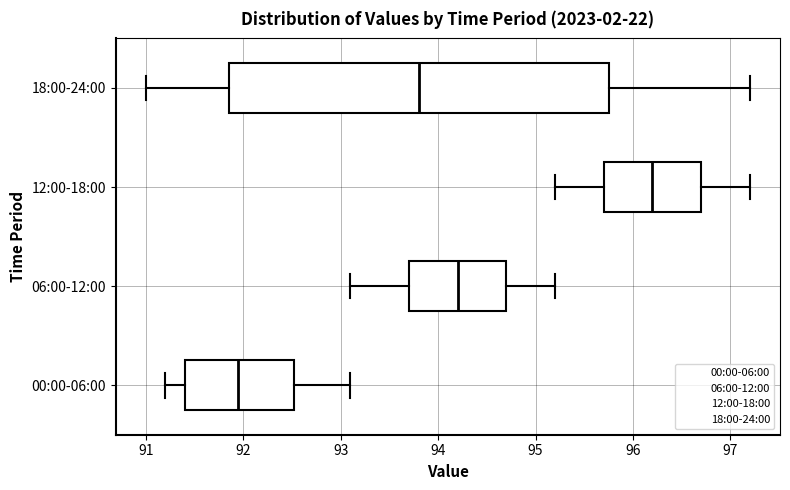

Reading bottom to top, read every box against the x-axis: the position of its median line, the range the box covers, and the ends of its whiskers. The values are not printed on the chart, so give them approximately, as read against the axis.

00:00-06:00: median 92.0, box 91.4 to 92.5, whiskers 91.2 to 93.1
06:00-12:00: median 94.2, box 93.7 to 94.7, whiskers 93.1 to 95.2
12:00-18:00: median 96.2, box 95.7 to 96.7, whiskers 95.2 to 97.2
18:00-24:00: median 93.8, box 91.9 to 95.8, whiskers 91.0 to 97.2